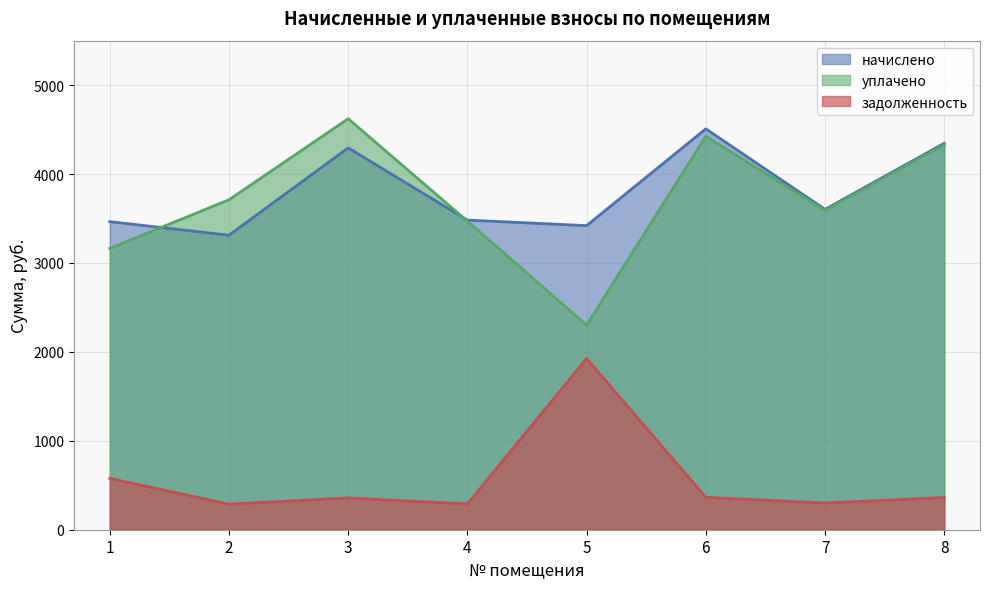

Does the chart have visible grid lines?

Yes